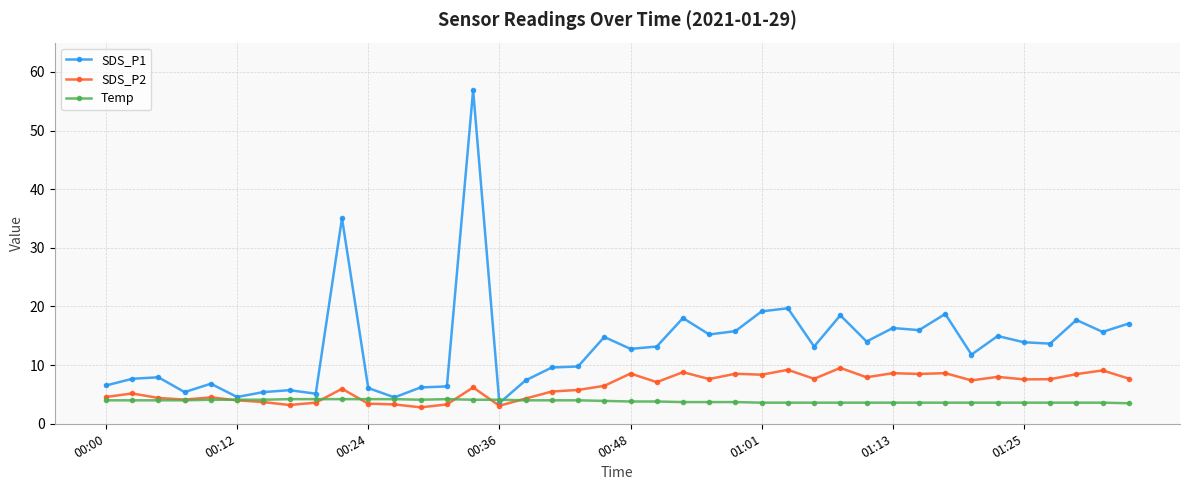

What is the minimum value for SDS_P2?

2.8